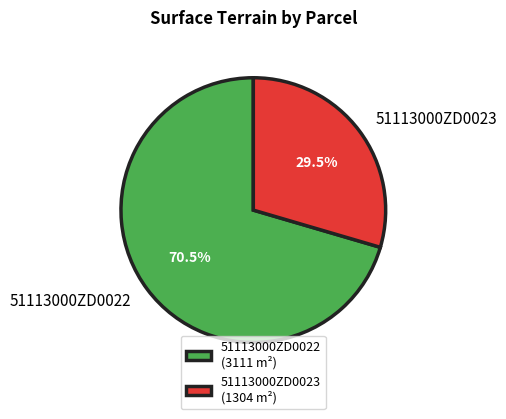

Rank the categories by value from lowest to highest.

51113000ZD0023, 51113000ZD0022